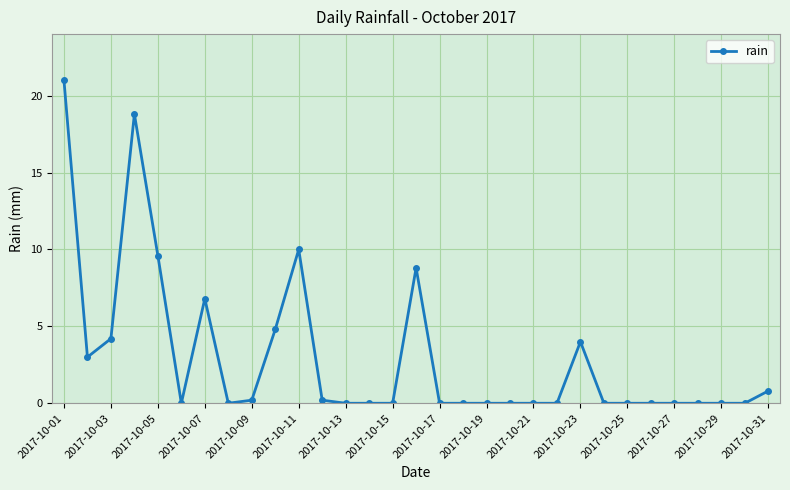

What is the sum of all values?

92.2